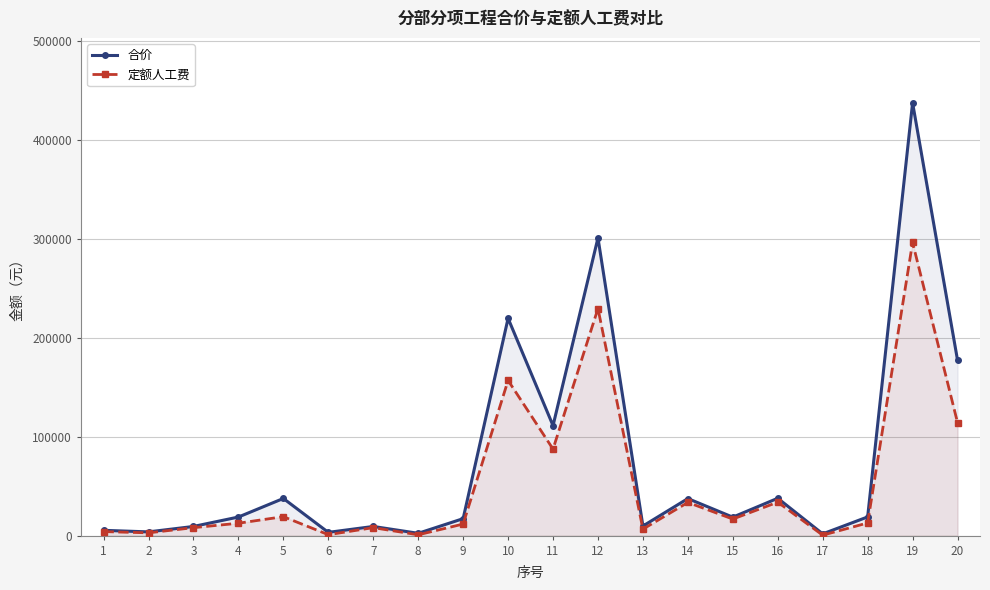

What are all the series names shown in the legend?

合价, 定额人工费